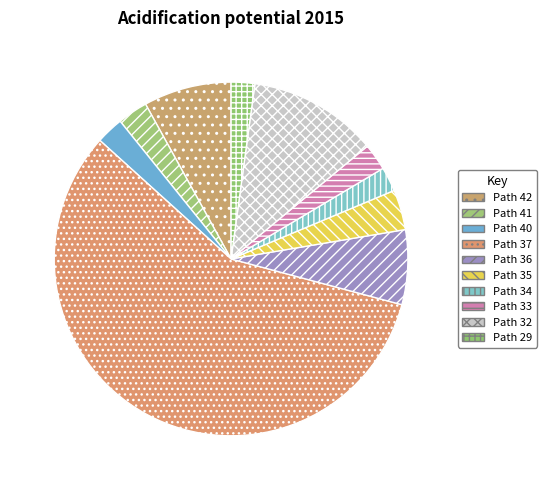

What percentage is the Path 42 slice, to the nearest percent?

8%